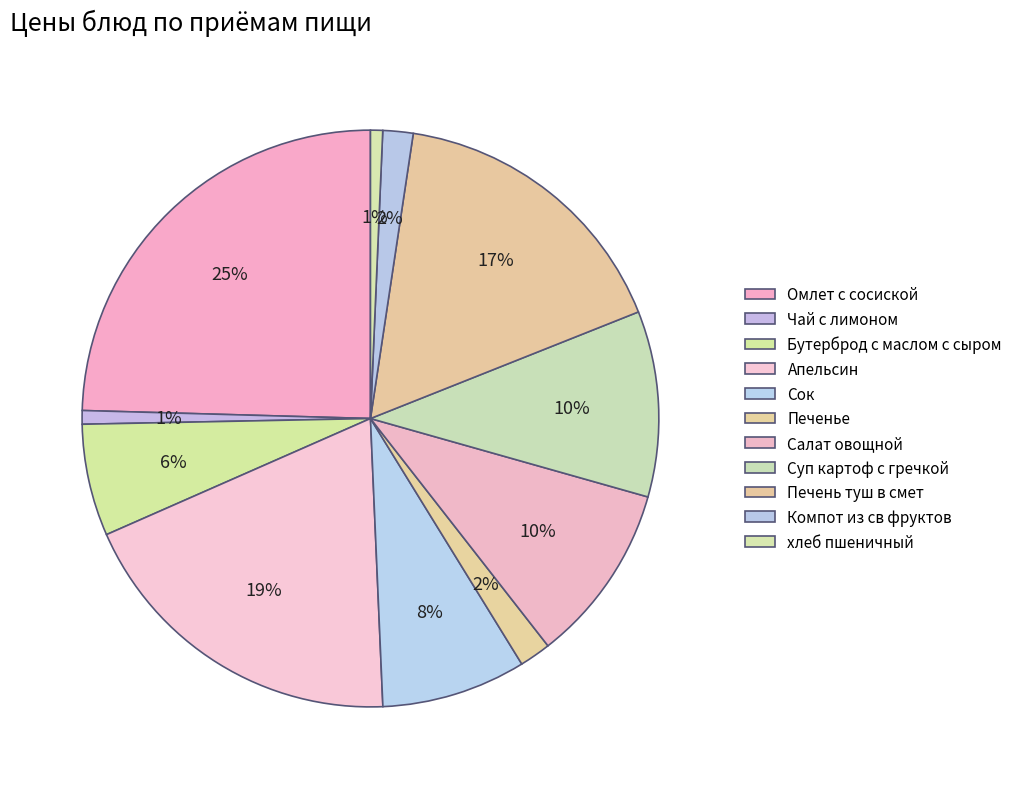

To the nearest percent, what is the combined percentage of Салат овощной and Сок?

18%